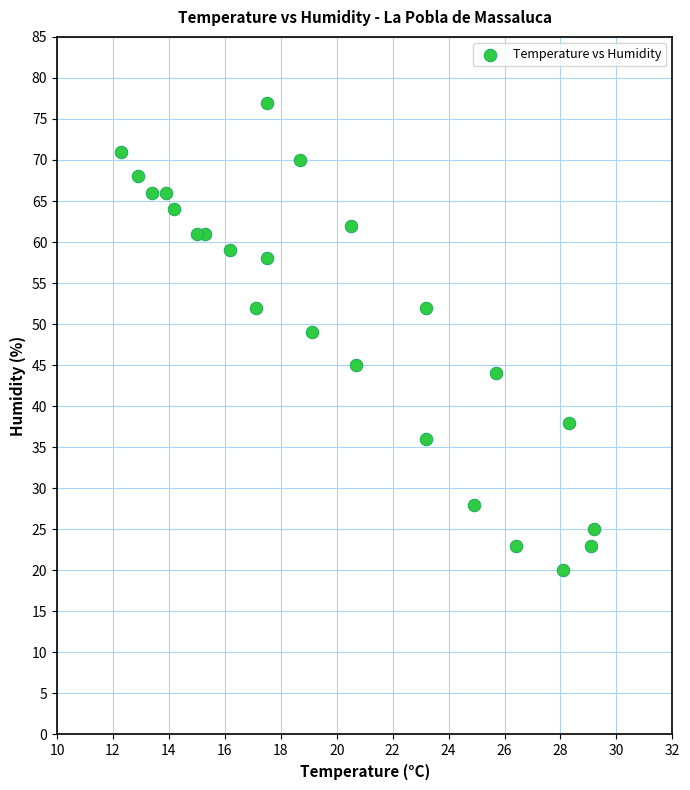

What Y value in the scatter plot is closest to 48?

49